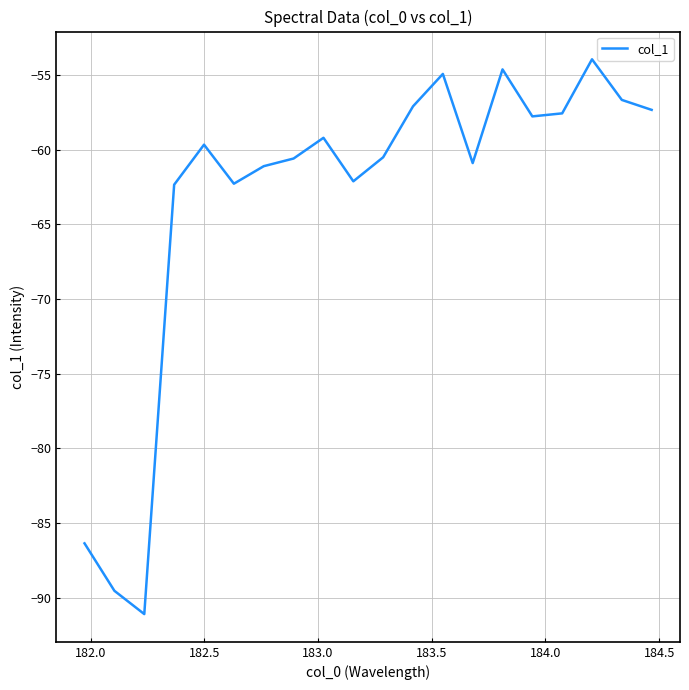

What is the difference between the maximum and minimum values?

37.1